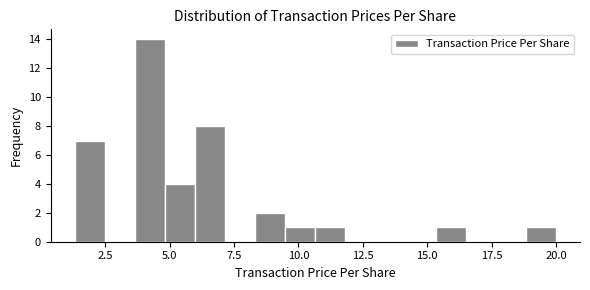

Read against the x-axis, roughly where is the centre of the tallest bar?

4.0